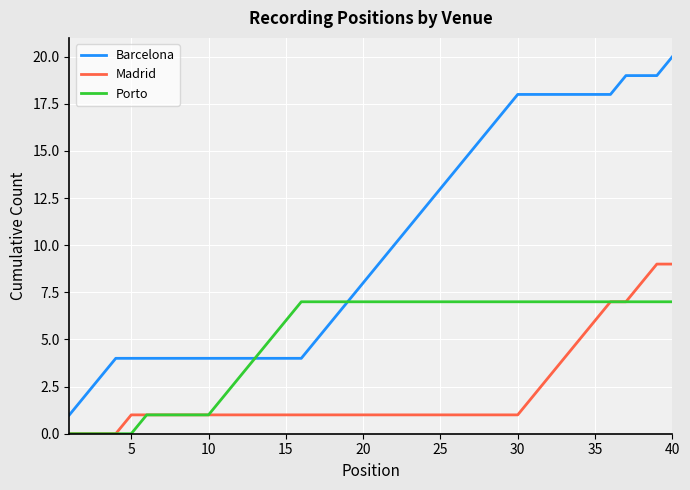

True or false: Barcelona and Madrid intersect in this chart.

False